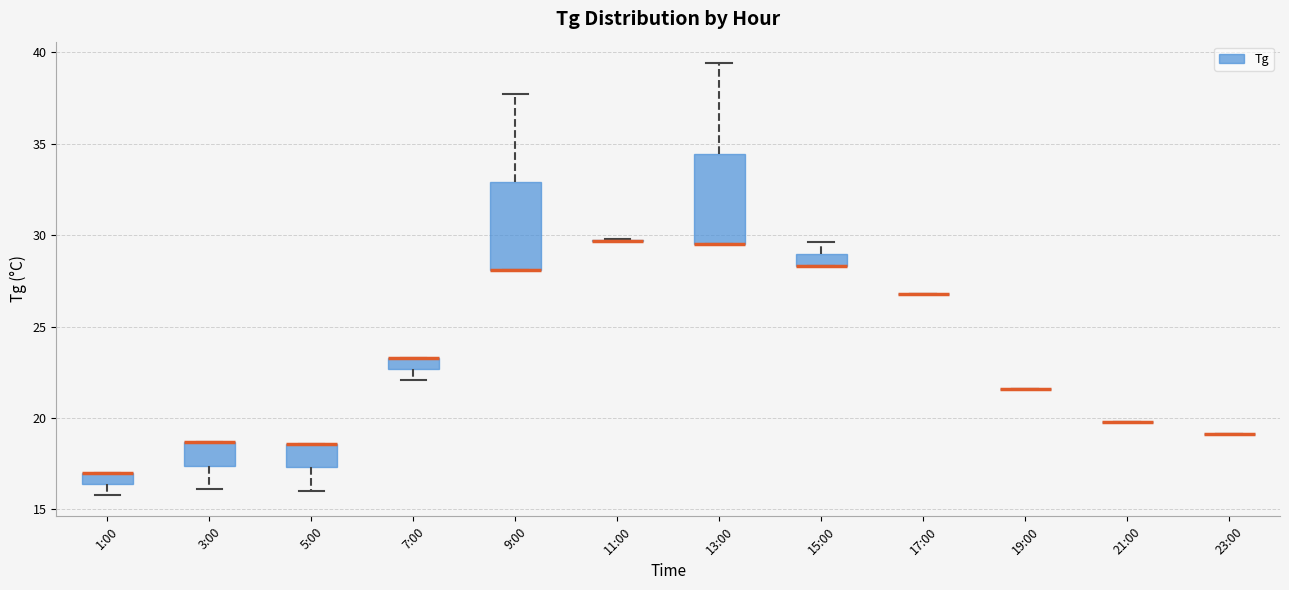

Where is the upper edge of the box for 1:00 on the y-axis? The values are not printed on the chart, so give them approximately, as read against the axis.

17.0